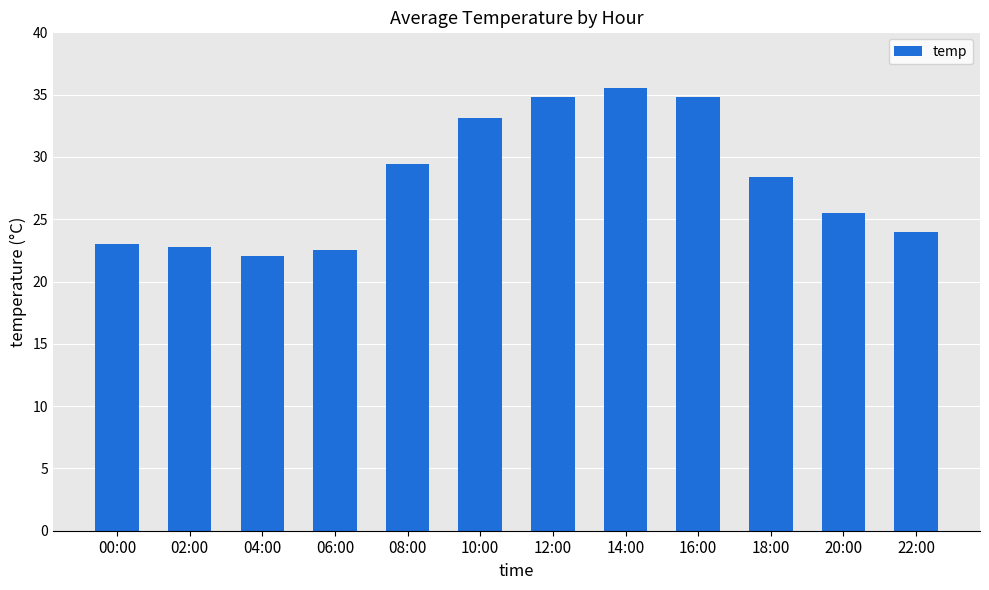

What is the average value?

28.0